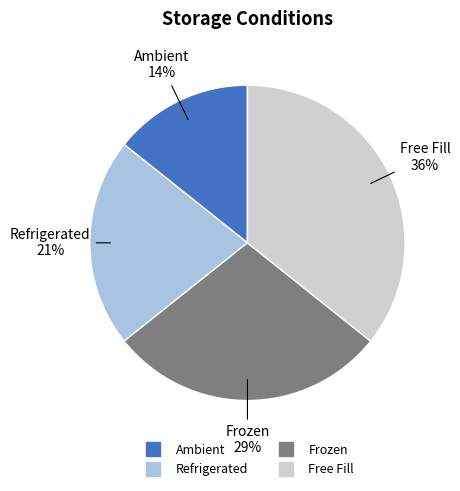

Which category has the smallest portion of the pie?

Ambient